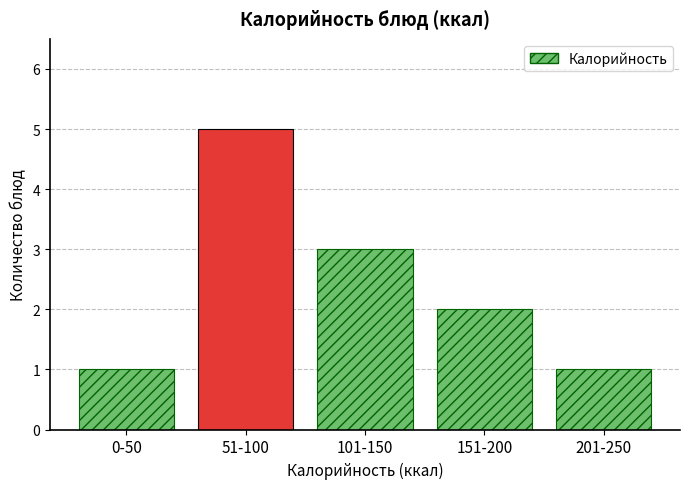

Reading left to right, extract all data points from this chart.

1	5	3	2	1